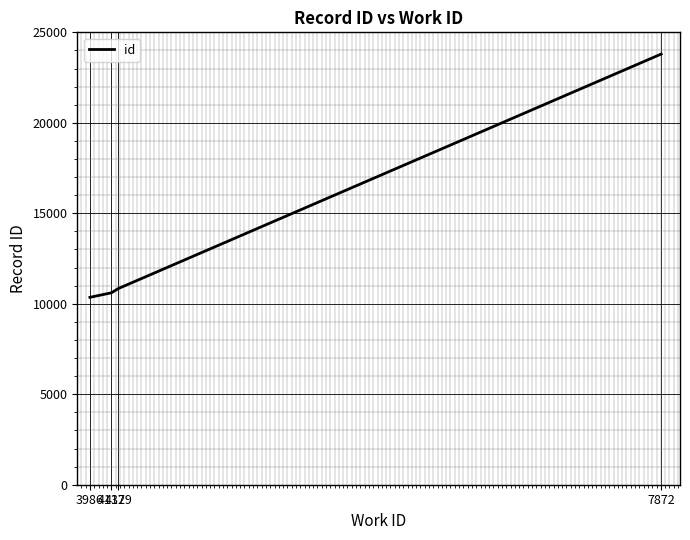

The value at 3986 is 14314. True or false?

False